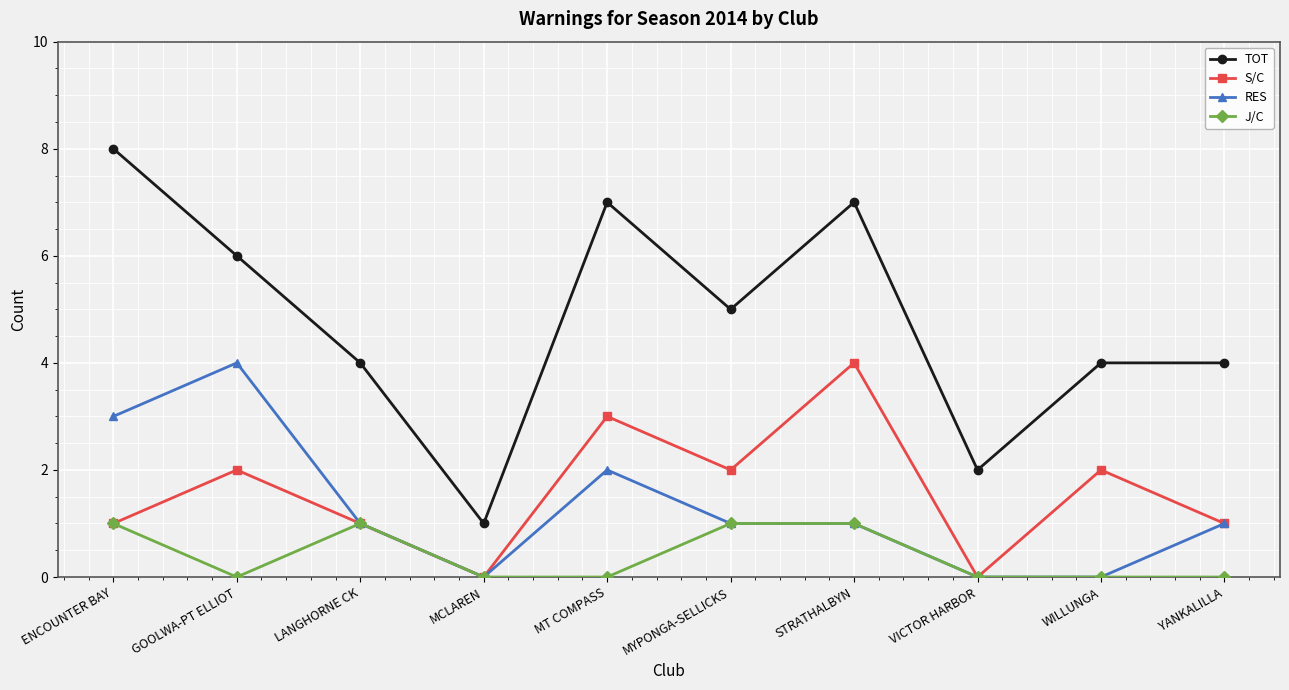

True or false: S/C has more than 0 points higher than both neighbors.

True